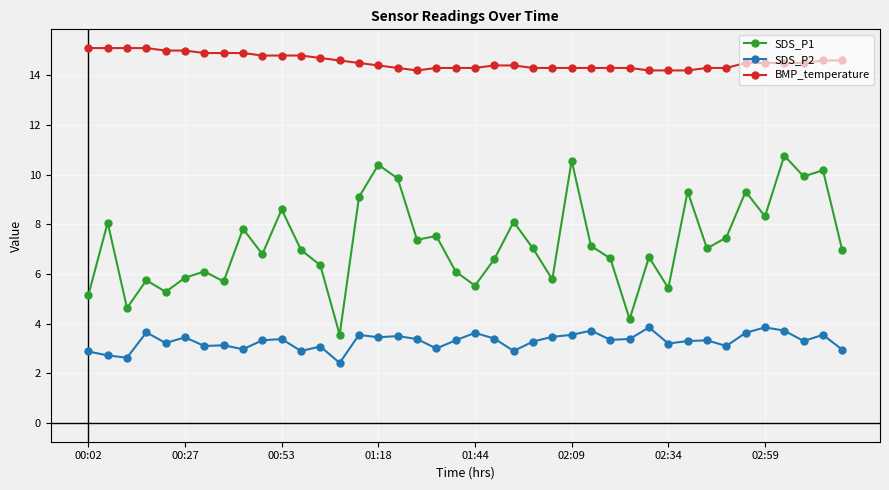

What is the highest value of the BMP_temperature series?

15.1